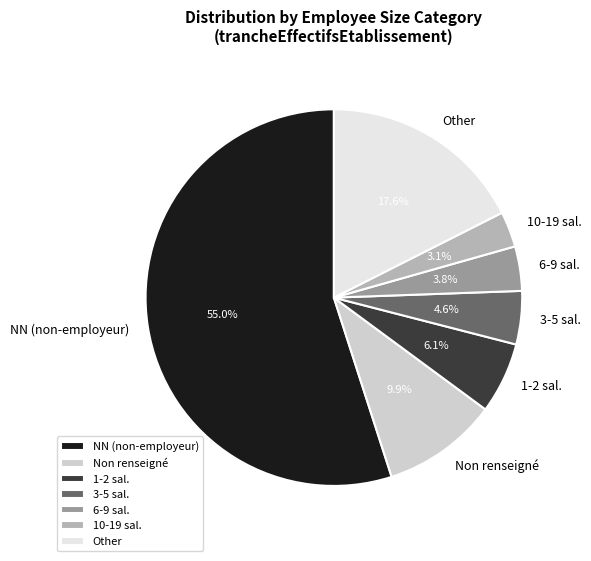

How much of the chart is everything except 1-2 sal.?

93.9%